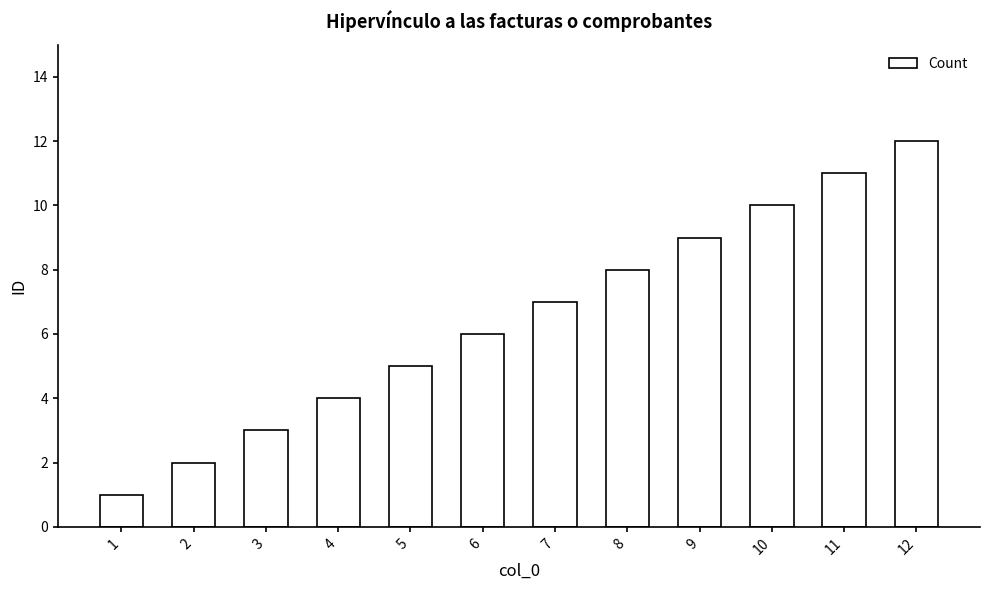

Reading left to right, extract all data points from this chart.

1=1	2=2	3=3	4=4	5=5	6=6	7=7	8=8	9=9	10=10	11=11	12=12